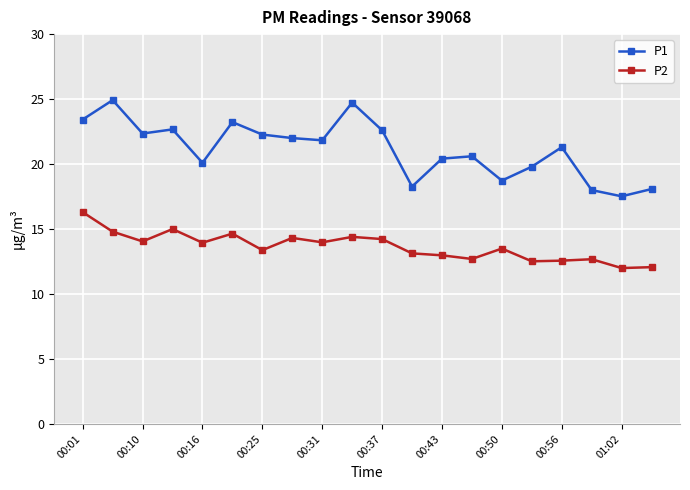

Is this an area chart (filled region under the line)?

No